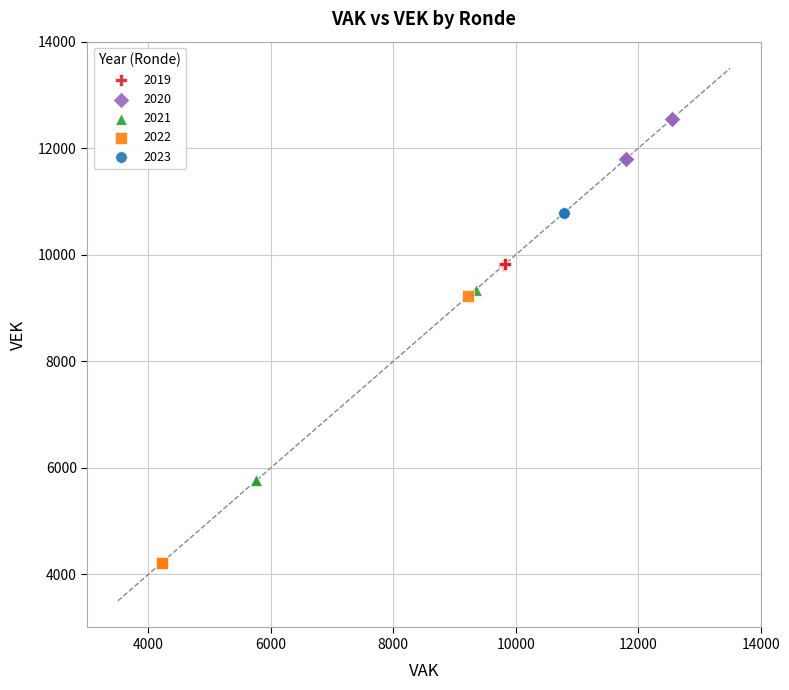

Which series reaches the minimum Y coordinate?

2022